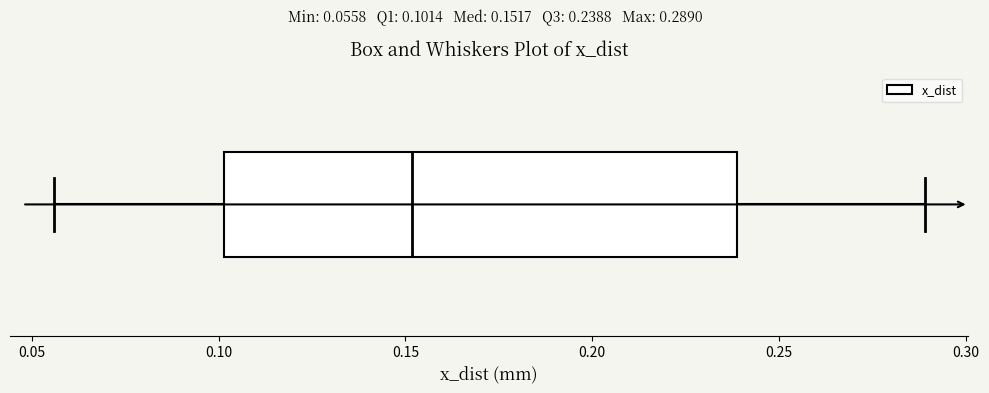

Where does the left whisker of the box end on the x-axis? The values are not printed on the chart, so give them approximately, as read against the axis.

0.055